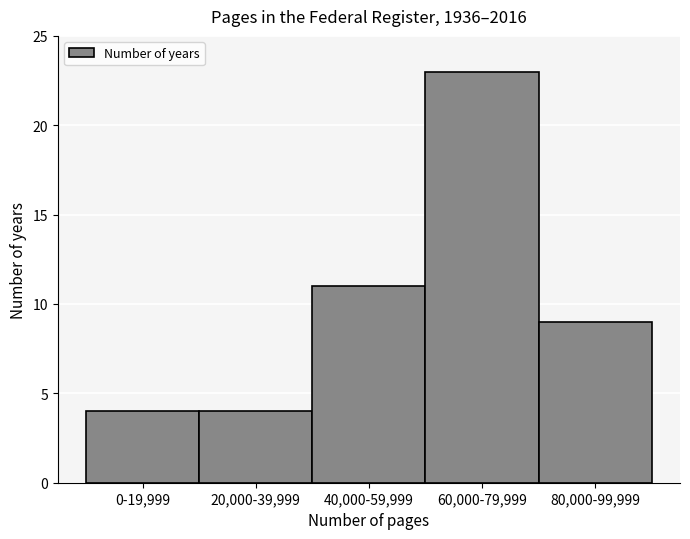

Reading left to right, extract all data points from this chart.

4	4	11	23	9